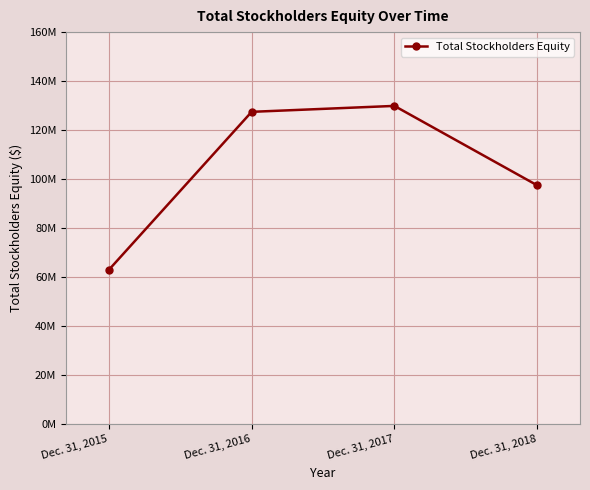

The chart shows a value of 127489421 at Dec. 31, 2016. True or false?

True